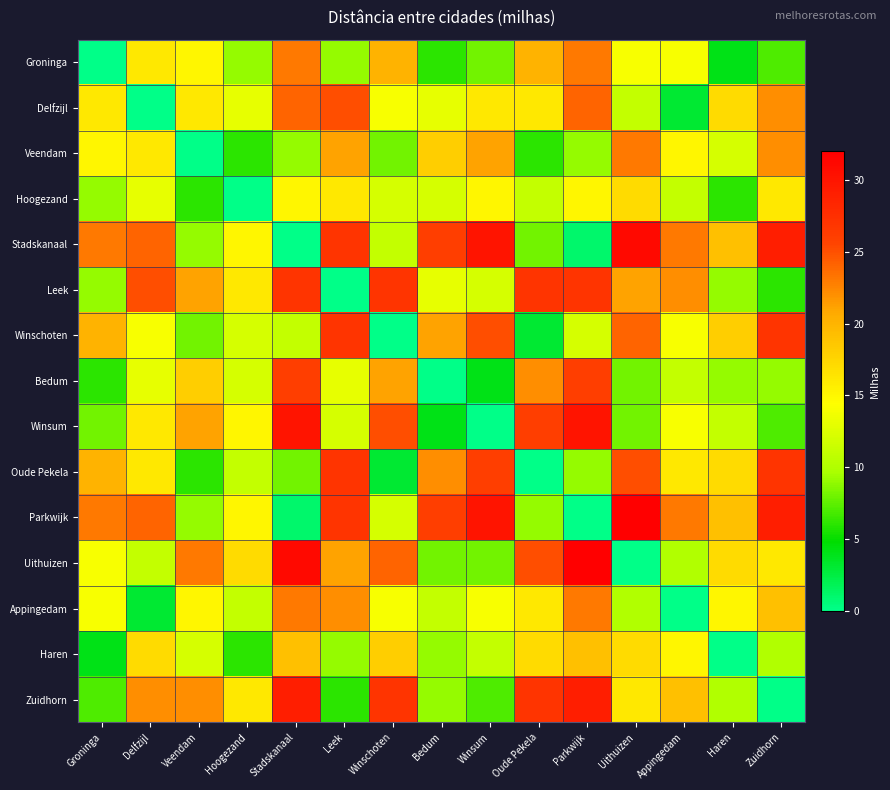

Count the number of categories in the chart.

15